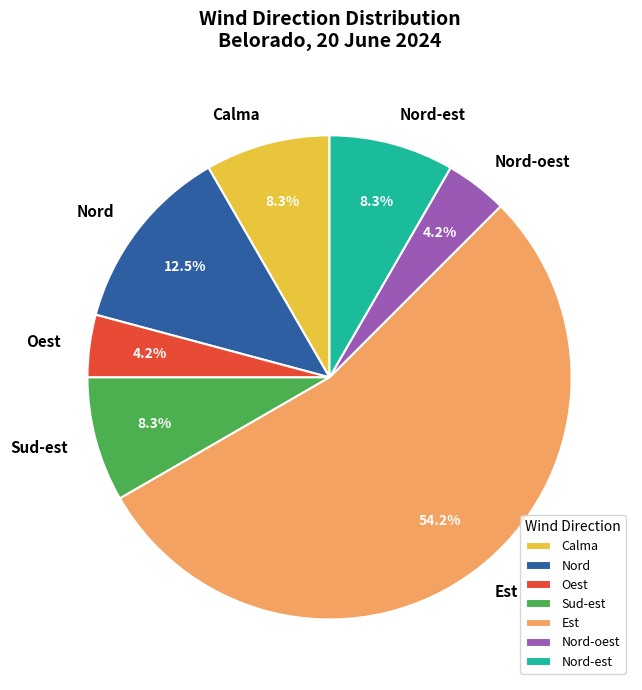

Which category has the biggest portion of the pie?

Est